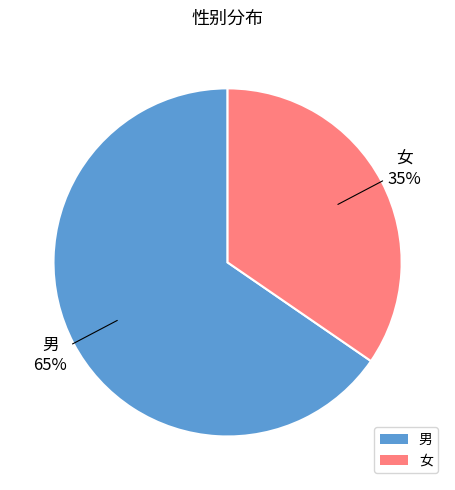

To the nearest percent, what is the combined percentage of 女 and 男?

100%